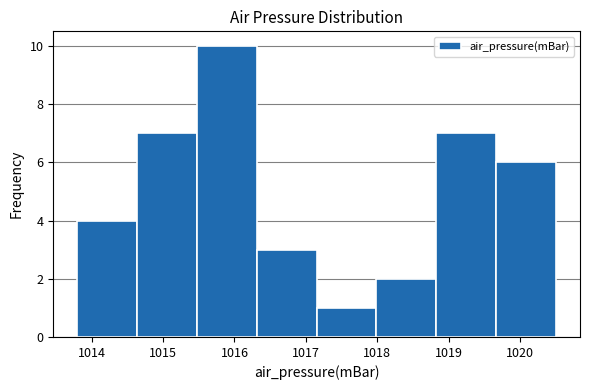

Reading left to right, transcribe this chart: for each bar, give the range it covers on the x-axis and its height. Neither the bar edges nor the heights are printed on the chart, so give them approximately, as read against the axes.

1013.8 to 1014.6: 4
1014.6 to 1015.5: 7
1015.5 to 1016.3: 10
1016.3 to 1017.2: 3
1017.2 to 1018.0: 1
1018.0 to 1018.8: 2
1018.8 to 1019.7: 7
1019.7 to 1020.5: 6